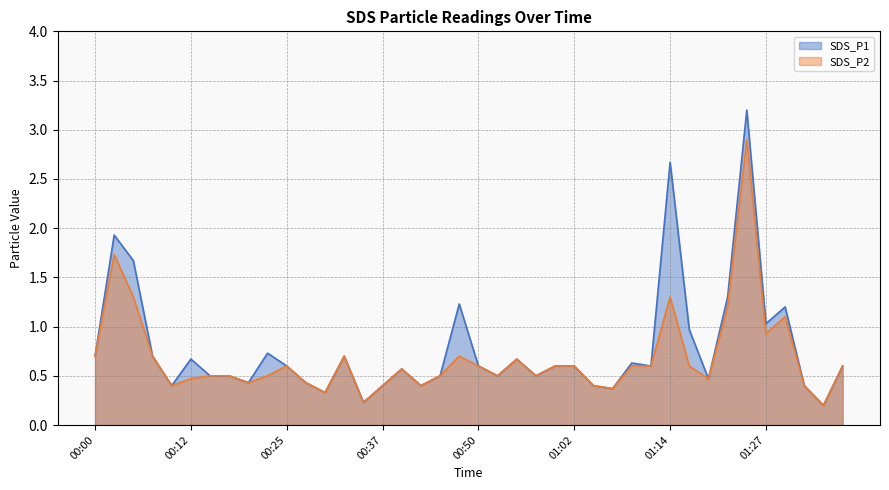

List the labels in order of SDS_P1 value, smallest first.

01:34, 00:35, 00:30, 01:07, 00:10, 00:37, 00:42, 01:04, 01:32, 00:20, 00:27, 01:19, 00:15, 00:17, 00:45, 00:52, 00:57, 00:40, 00:25, 00:50, 00:59, 01:02, 01:12, 01:37, 01:09, 00:12, 00:54, 00:00, 00:07, 00:32, 00:22, 01:17, 01:27, 01:29, 00:47, 01:22, 00:05, 00:02, 01:14, 01:24